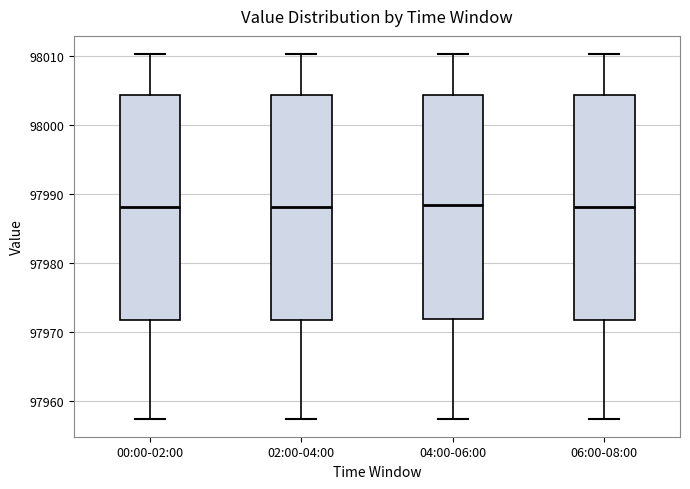

Reading left to right, transcribe this box plot: for each box, give where its median line is, the range the box spans, and where its two whiskers end, as read against the y-axis. The values are not printed on the chart, so give them approximately, as read against the axis.

00:00-02:00: median 97988, box 97972 to 98004, whiskers 97957 to 98010
02:00-04:00: median 97988, box 97972 to 98004, whiskers 97957 to 98010
04:00-06:00: median 97988, box 97972 to 98004, whiskers 97957 to 98010
06:00-08:00: median 97988, box 97972 to 98004, whiskers 97957 to 98010